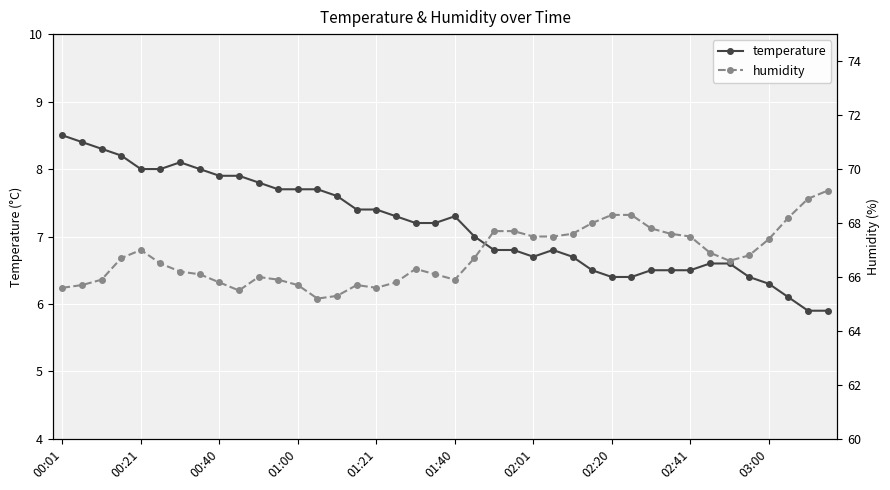

True or false: temperature has more than 2 points higher than both neighbors.

True